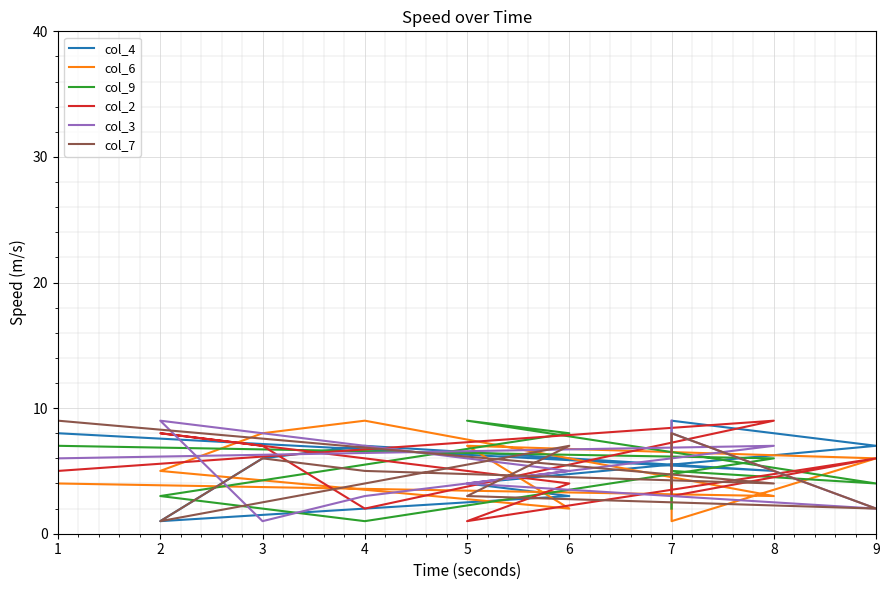

True or false: col_3 has more than 0 interior local peaks.

True